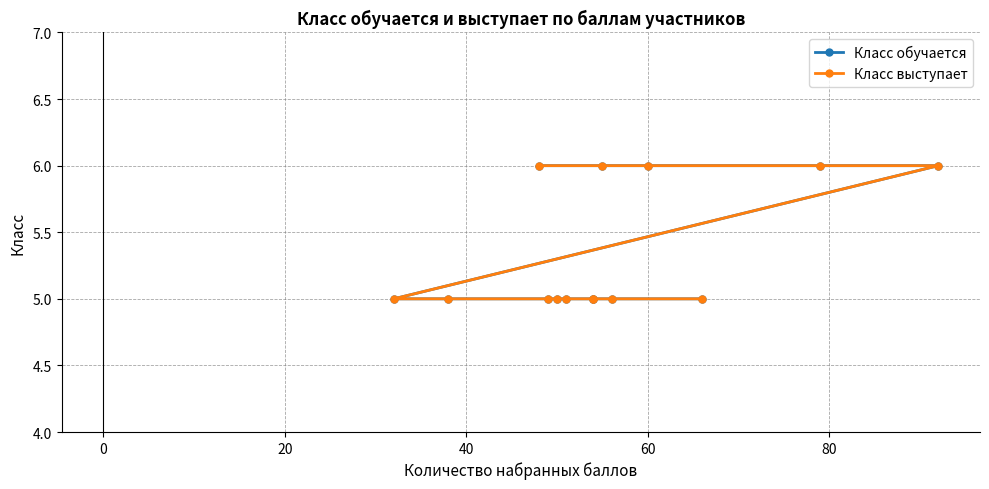

True or false: Класс обучается and Класс выступает cross at least once.

False